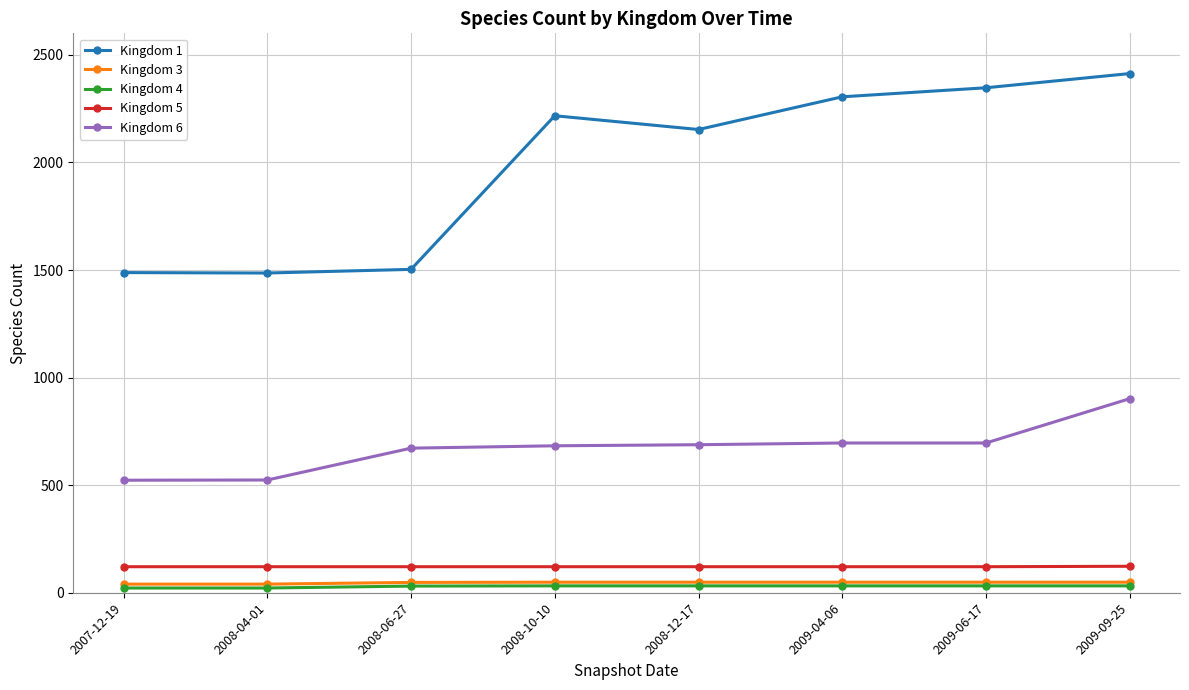

What is the minimum value for Kingdom 6?

523